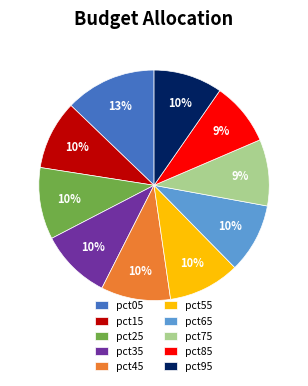

What percentage is the pct85 slice, to the nearest percent?

9%